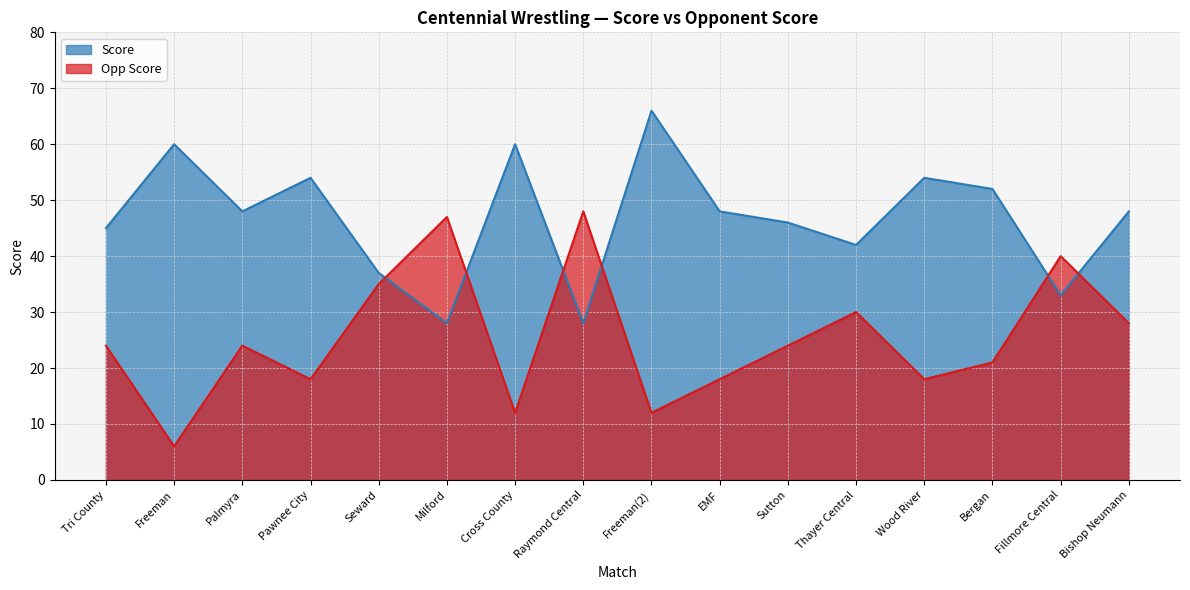

Rank the series by their maximum value, from highest to lowest.

Score, Opp Score